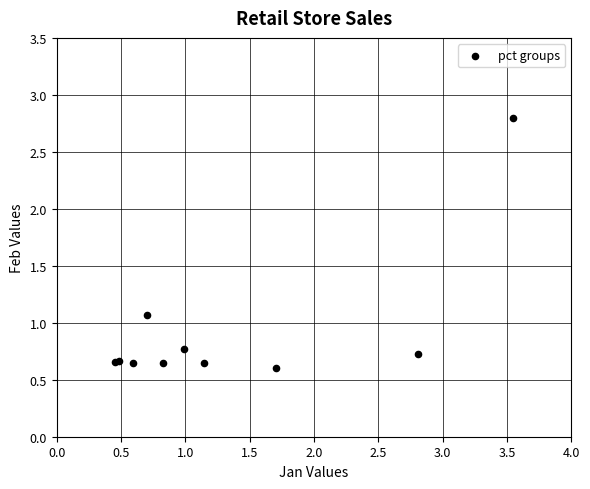

What Y value in the scatter plot is closest to 1?

1.1